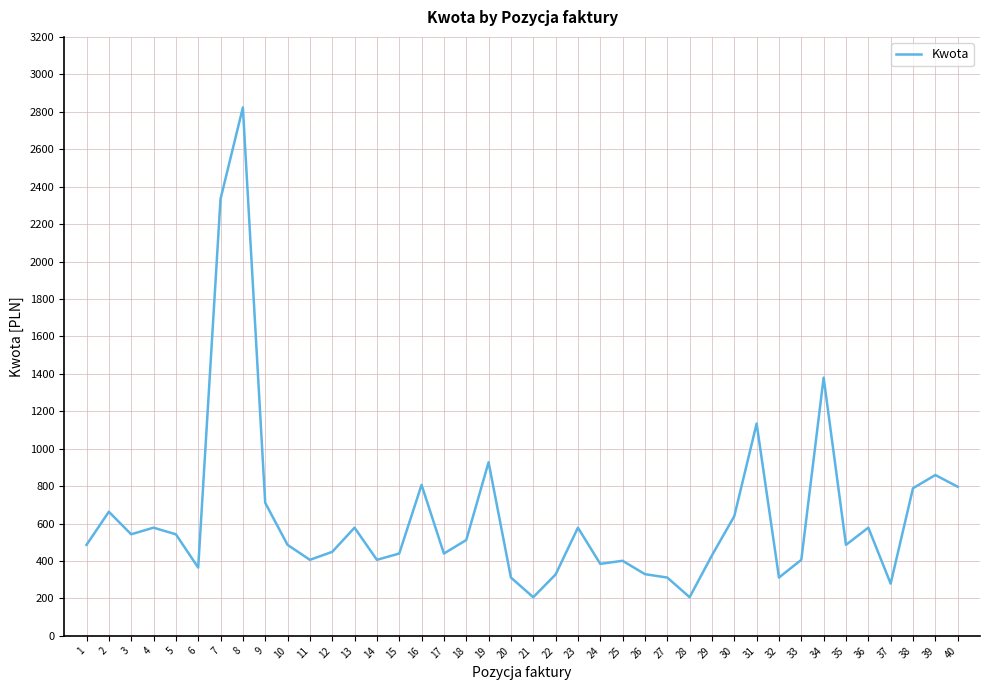

At which category does the chart reach its peak across all series?

8